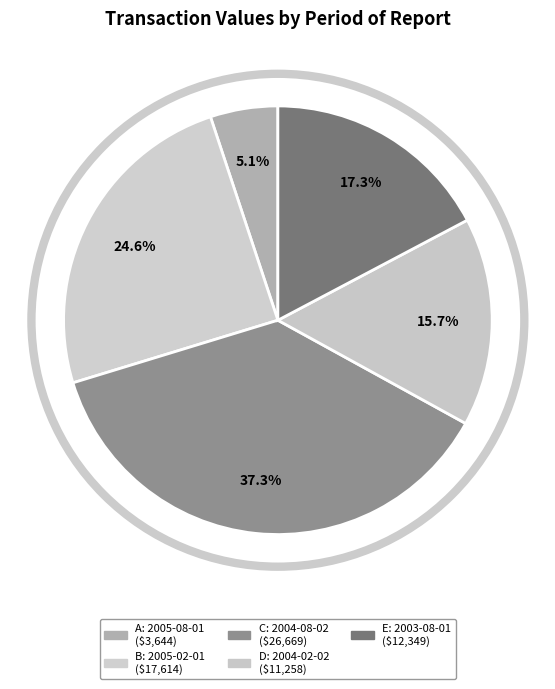

Count the number of slices in the pie.

5